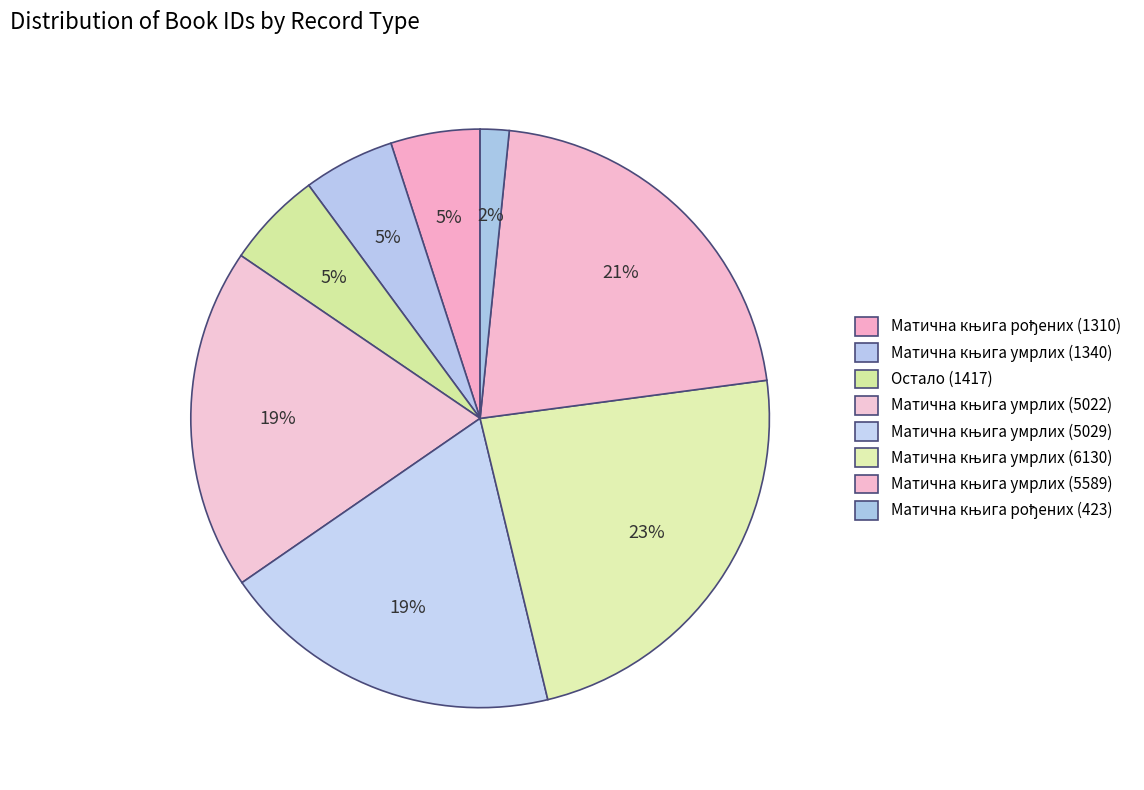

How many slices are in this pie chart?

8